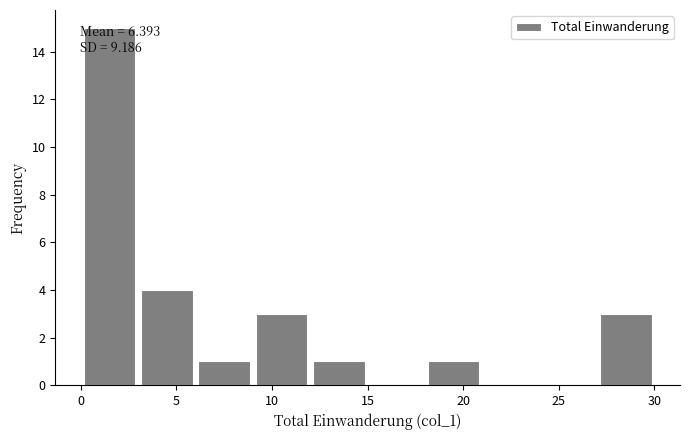

Which range on the x-axis has the tallest bar?

0 to 3